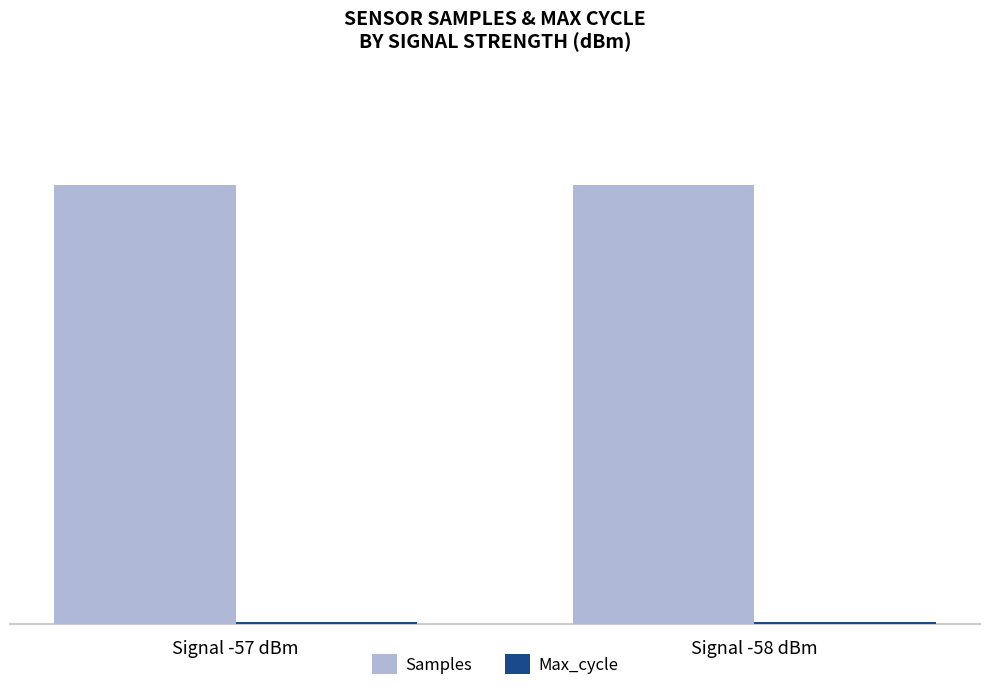

Reading right to left, transcribe all the data shown in this chart.

Samples: Signal -58 dBm=5046302	Signal -57 dBm=5048181
Max_cycle: Signal -58 dBm=19931	Signal -57 dBm=20010